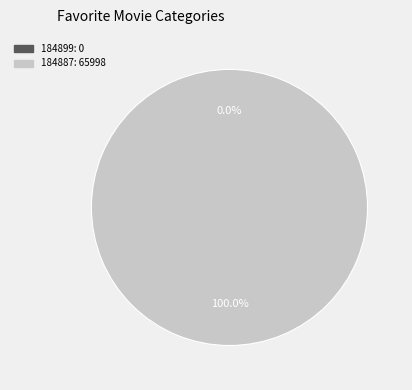

To the nearest percent, what is the difference between the 184899 and 184887 slice percentages?

100%